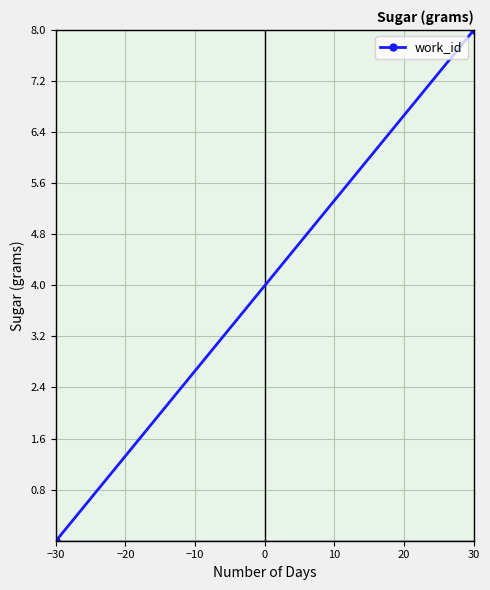

Count the number of categories in the chart.

3